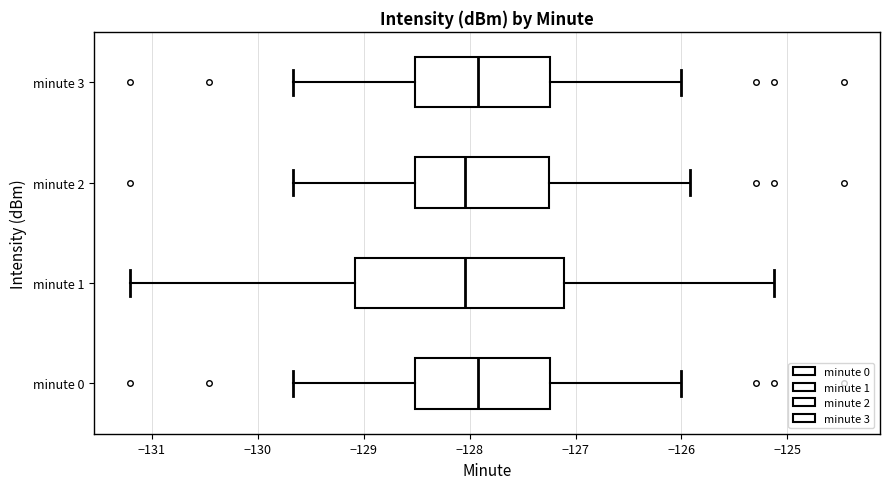

Reading bottom to top, read every box against the x-axis: the position of its median line, the range the box covers, and the ends of its whiskers. The values are not printed on the chart, so give them approximately, as read against the axis.

minute 0: median -127.9, box -128.5 to -127.2, whiskers -129.7 to -126.0
minute 1: median -128.0, box -129.1 to -127.1, whiskers -131.2 to -125.1
minute 2: median -128.0, box -128.5 to -127.3, whiskers -129.7 to -125.9
minute 3: median -127.9, box -128.5 to -127.2, whiskers -129.7 to -126.0